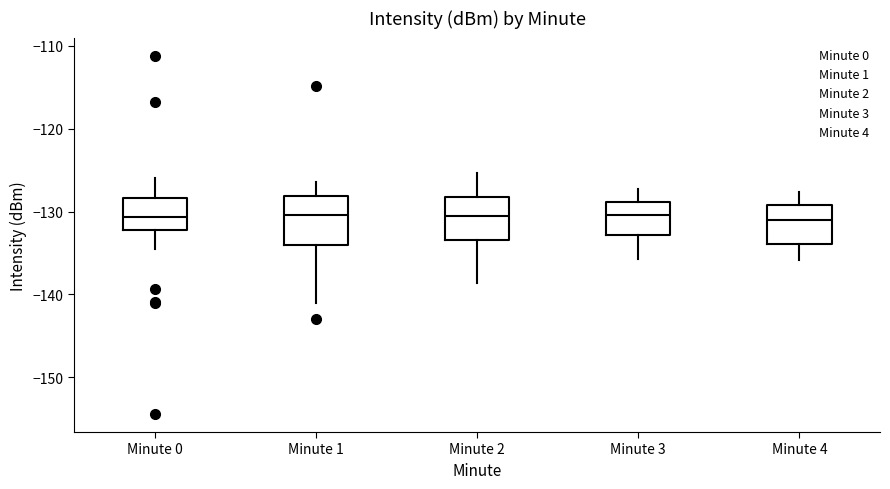

Where is the lower edge of the box for Minute 4 on the y-axis? The values are not printed on the chart, so give them approximately, as read against the axis.

-134